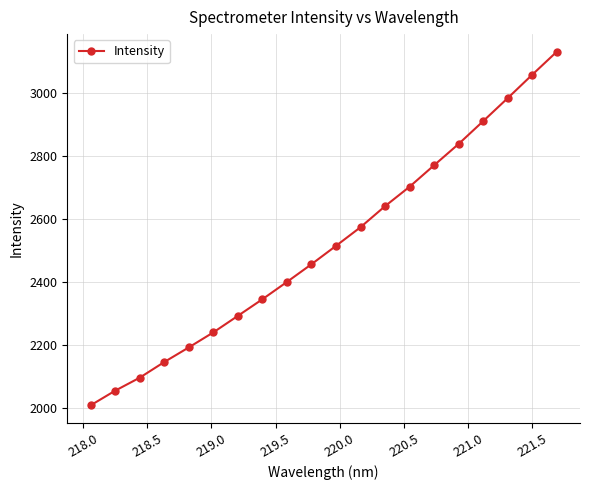

What is the maximum value shown in the chart?

3129.8